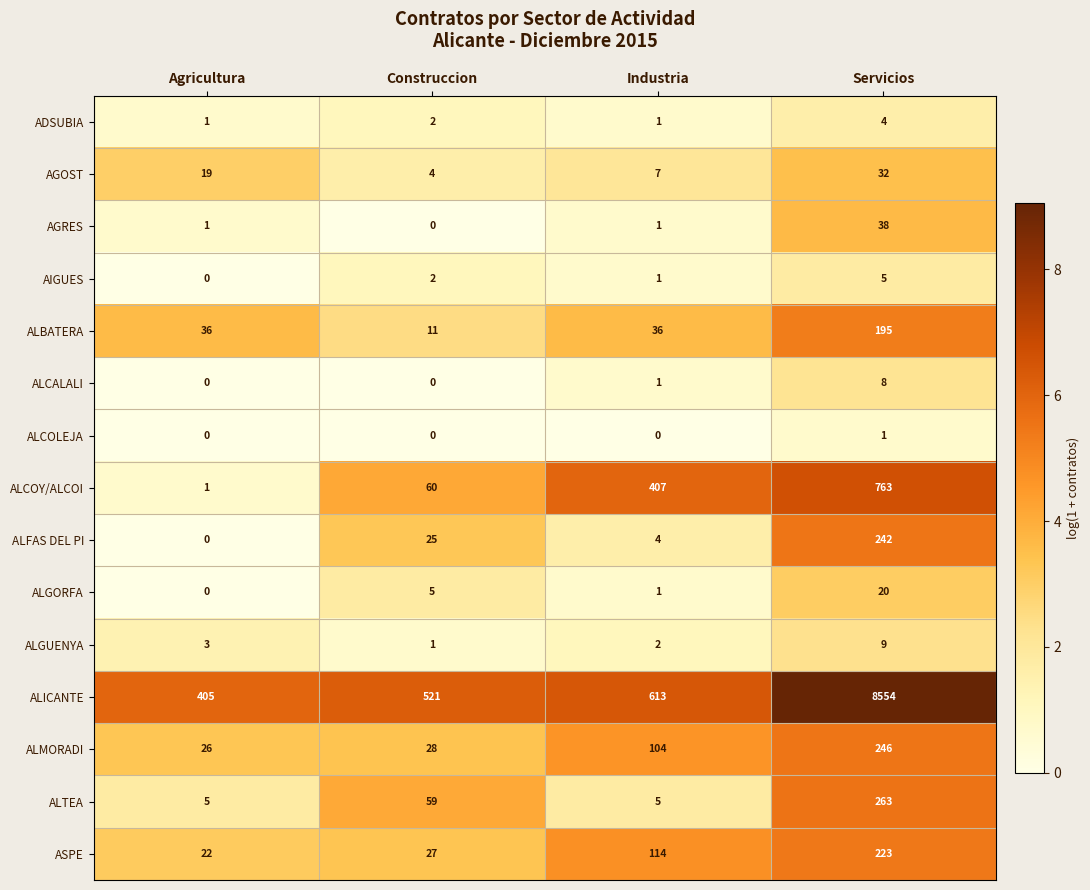

How many data points in AGRES are less than 1?

1